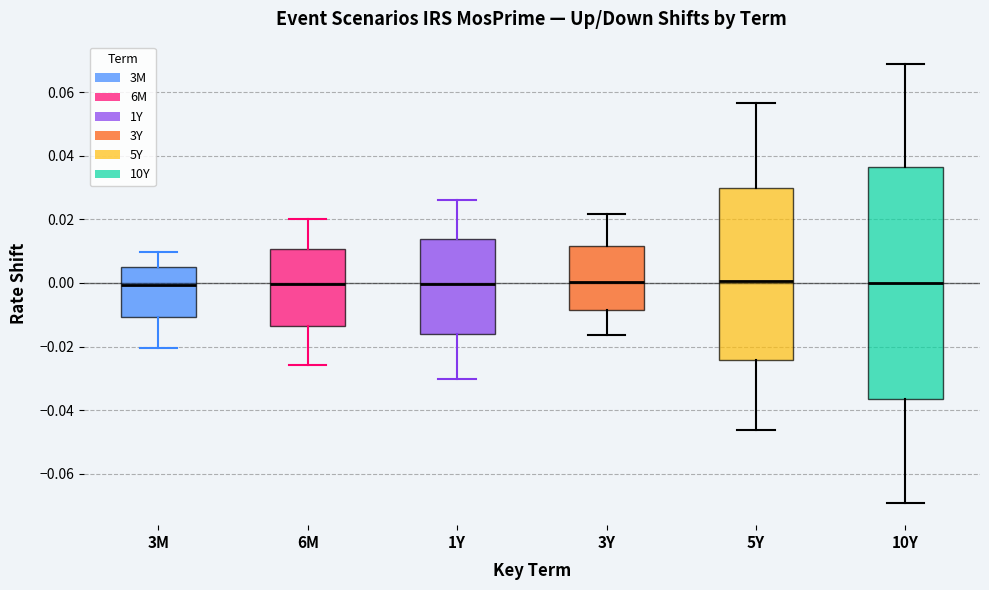

Reading left to right, transcribe this box plot: for each box, give where its median line is, the range the box spans, and where its two whiskers end, as read against the y-axis. The values are not printed on the chart, so give them approximately, as read against the axis.

3M: median 0.000, box -0.010 to 0.006, whiskers -0.020 to 0.010
6M: median 0.000, box -0.014 to 0.010, whiskers -0.026 to 0.020
1Y: median 0.000, box -0.016 to 0.014, whiskers -0.030 to 0.026
3Y: median 0.000, box -0.008 to 0.012, whiskers -0.016 to 0.022
5Y: median 0.000, box -0.024 to 0.030, whiskers -0.046 to 0.056
10Y: median 0.000, box -0.036 to 0.036, whiskers -0.070 to 0.068